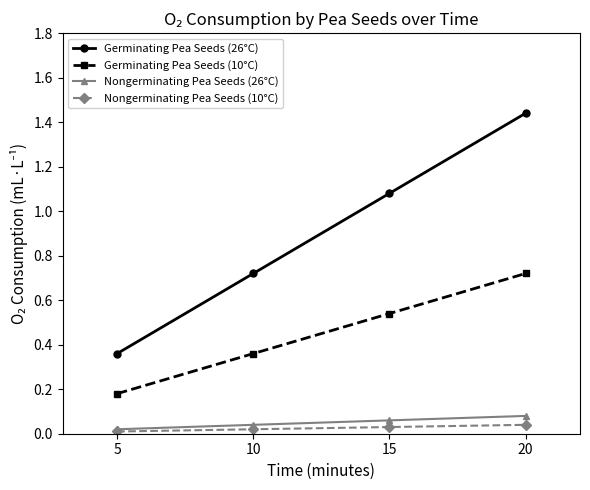

Rank the series at 20 from highest to lowest value.

Germinating Pea Seeds (26°C), Germinating Pea Seeds (10°C), Nongerminating Pea Seeds (26°C), Nongerminating Pea Seeds (10°C)